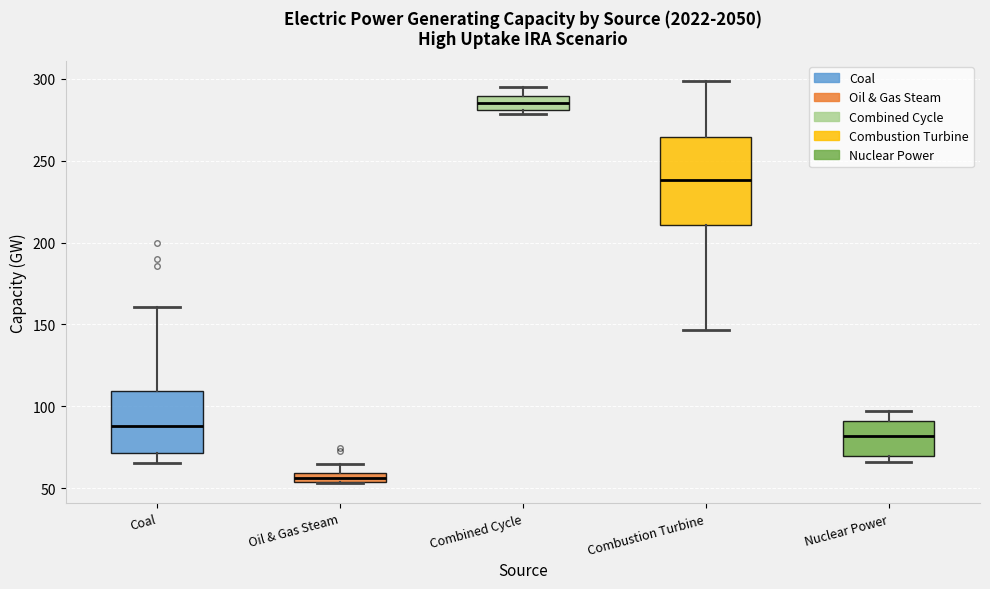

Comparing the boxes themselves (not the whiskers), which one is the tallest?

Combustion Turbine